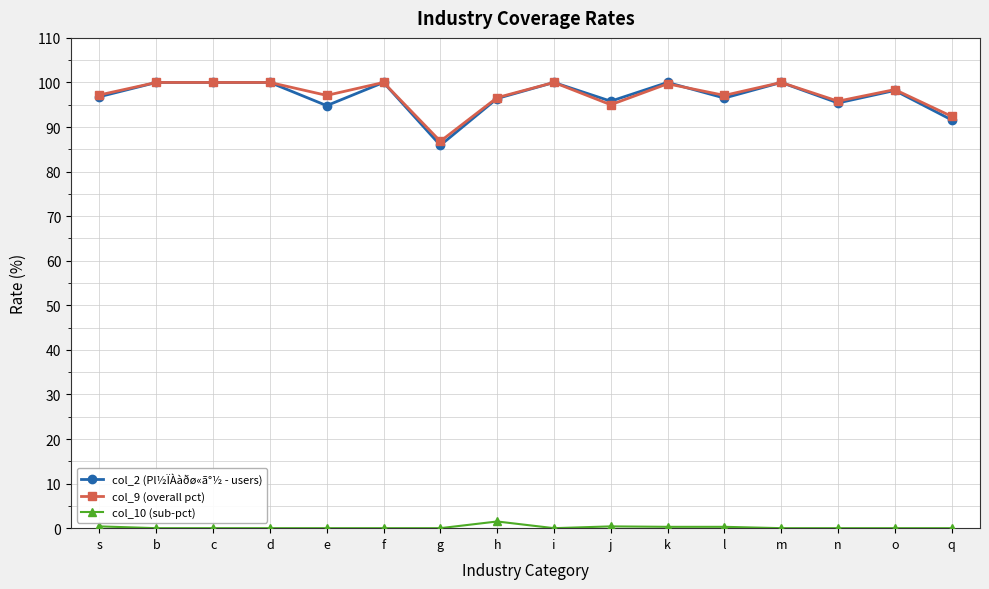

True or false: col_10 (sub-pct) has more than 0 interior local peaks.

True